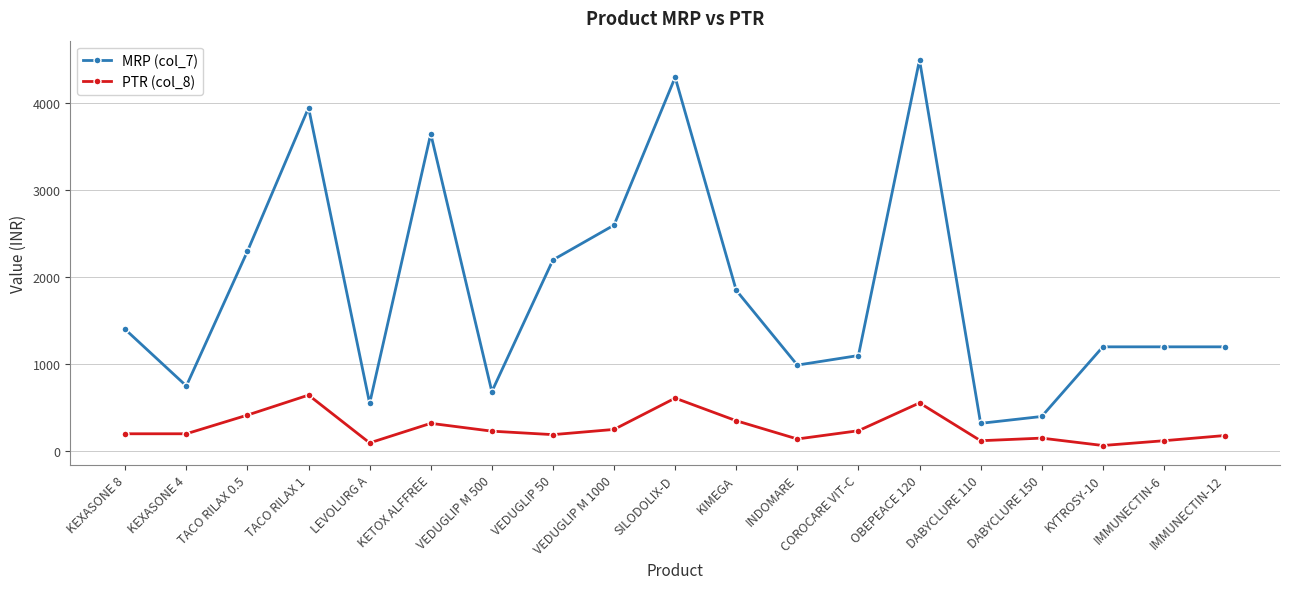

How many data points does each series have?

19